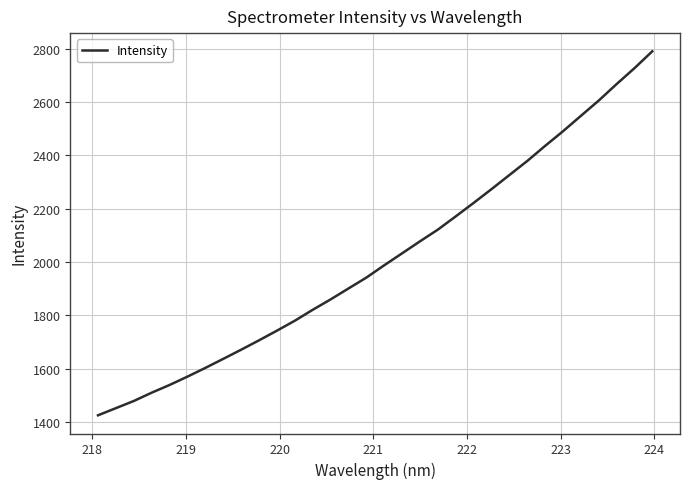

What is the smallest value displayed?

1424.4